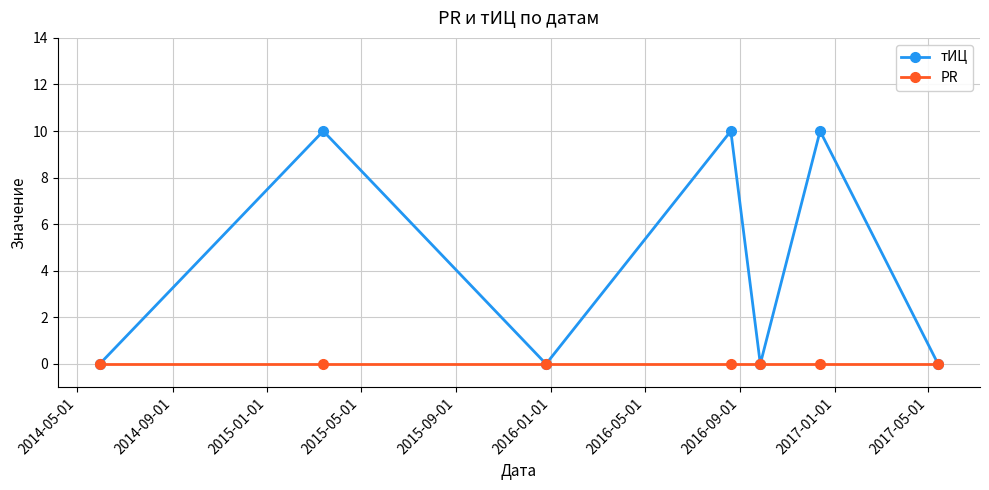

How many lines are shown in the chart?

2